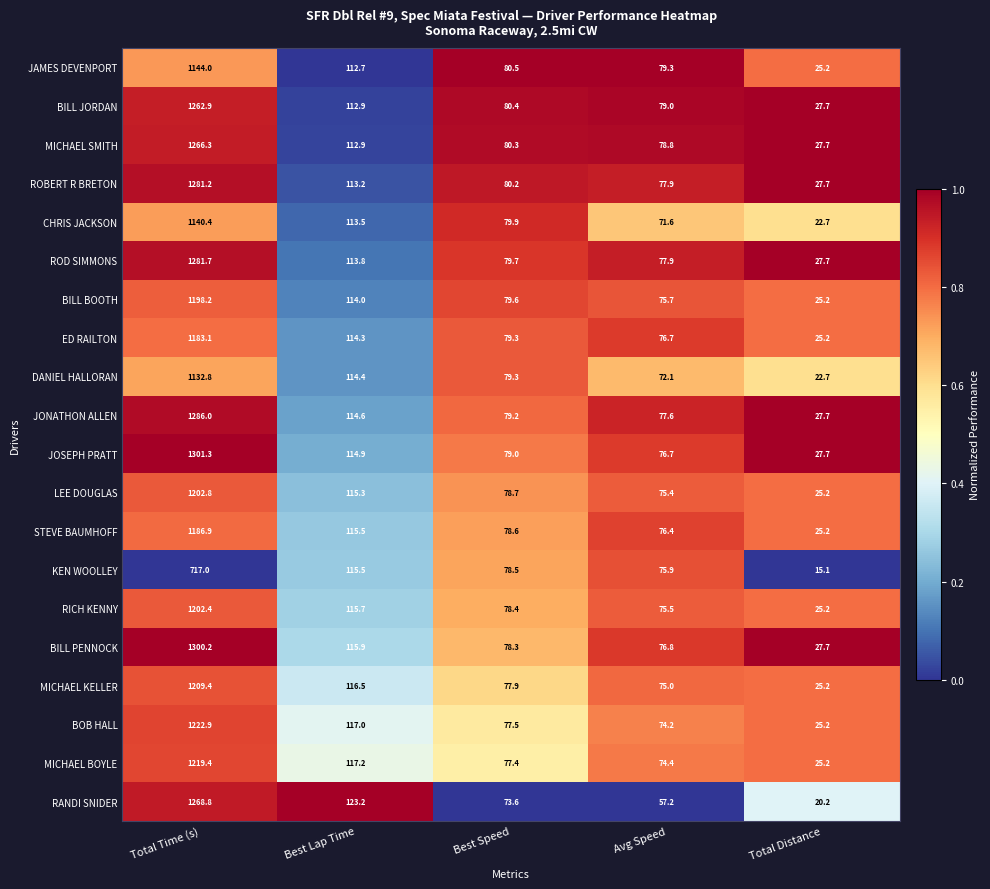

Which series has the largest total across all categories?

JOSEPH PRATT